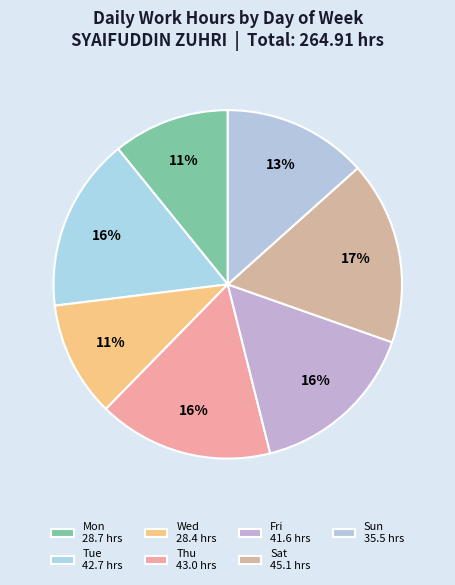

How many slices are in this pie chart?

7